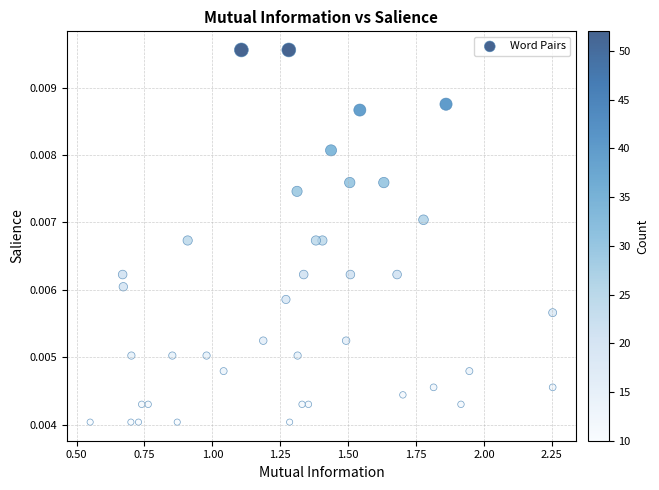

What is the range of X values (max minus min)?

1.7